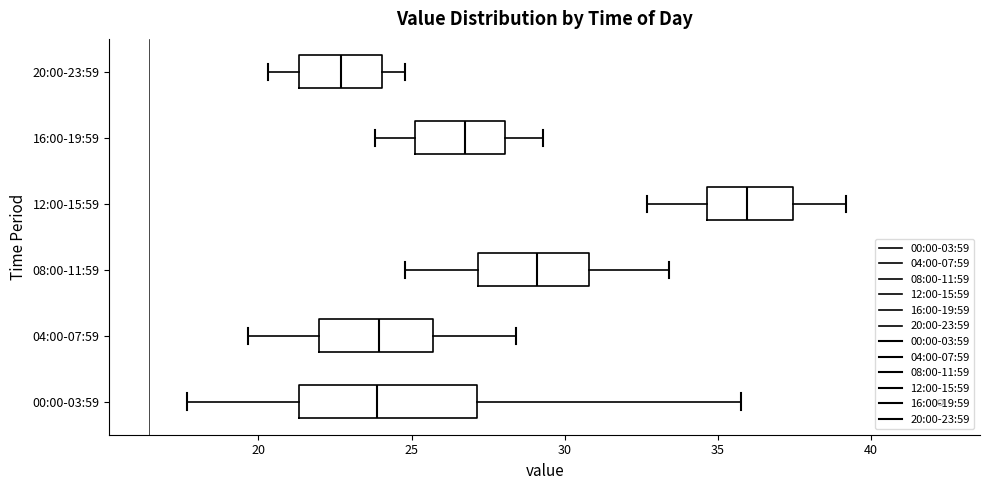

Comparing the boxes themselves (not the whiskers), which one is the widest?

00:00-03:59